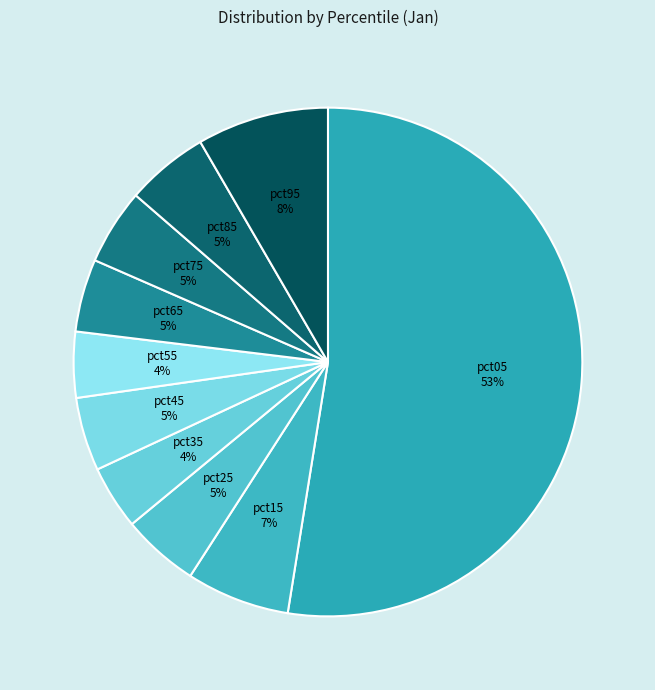

What is the largest slice in the pie chart?

pct05